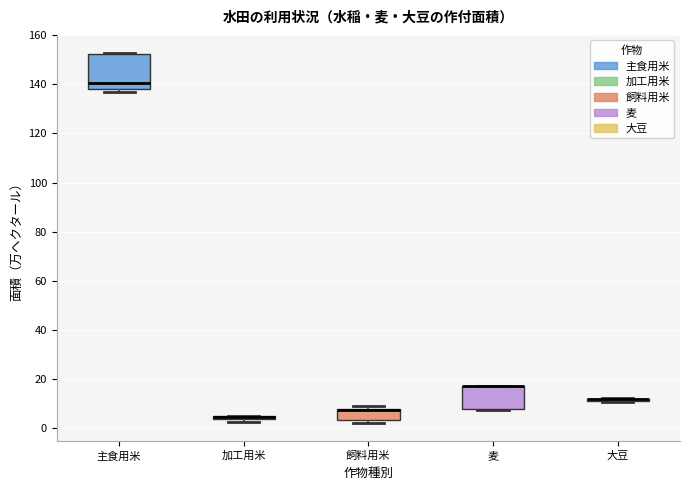

Comparing the boxes themselves (not the whiskers), which one is the tallest?

主食用米